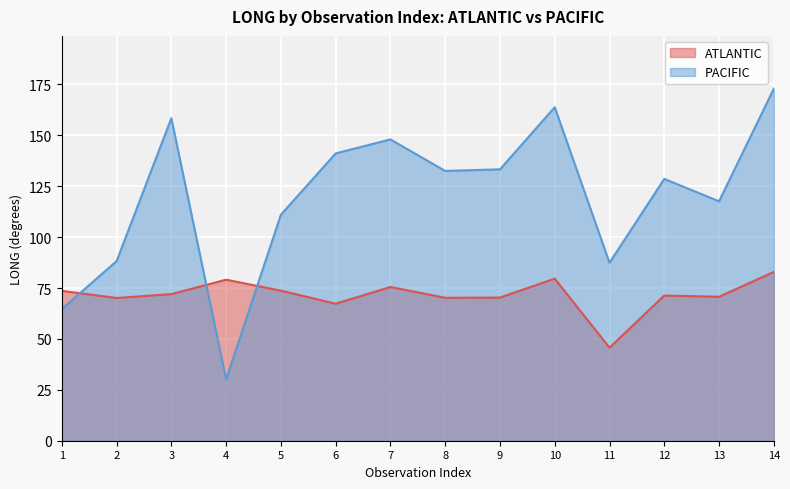

What is the difference between the highest and lowest values at 1?

8.9